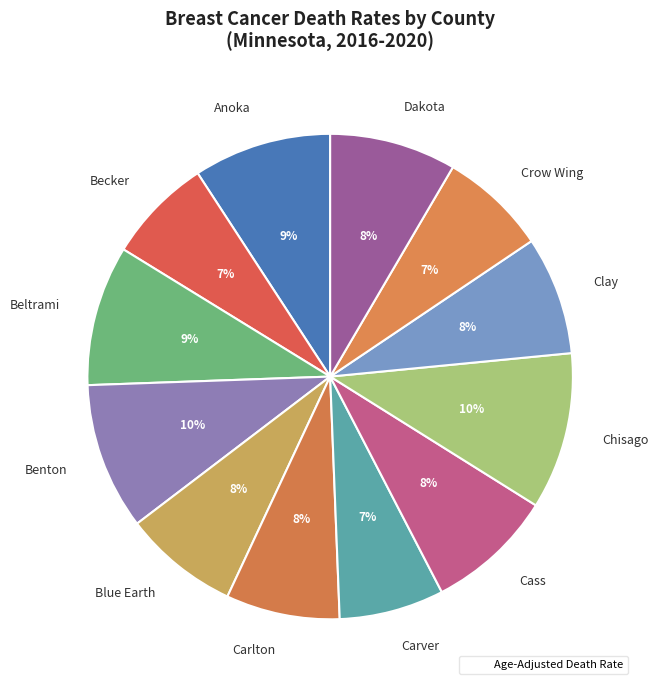

To the nearest percent, what is the combined percentage of Carlton and Beltrami?

17%